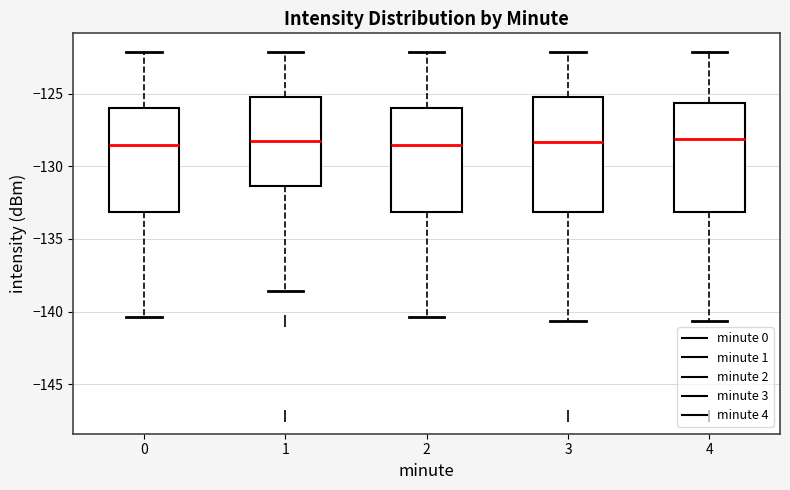

Reading left to right, transcribe this box plot: for each box, give where its median line is, the range the box spans, and where its two whiskers end, as read against the y-axis. The values are not printed on the chart, so give them approximately, as read against the axis.

0: median -128.5, box -133.0 to -126.0, whiskers -140.5 to -122.0
1: median -128.0, box -131.5 to -125.0, whiskers -138.5 to -122.0
2: median -128.5, box -133.0 to -126.0, whiskers -140.5 to -122.0
3: median -128.5, box -133.0 to -125.0, whiskers -140.5 to -122.0
4: median -128.0, box -133.0 to -125.5, whiskers -140.5 to -122.0